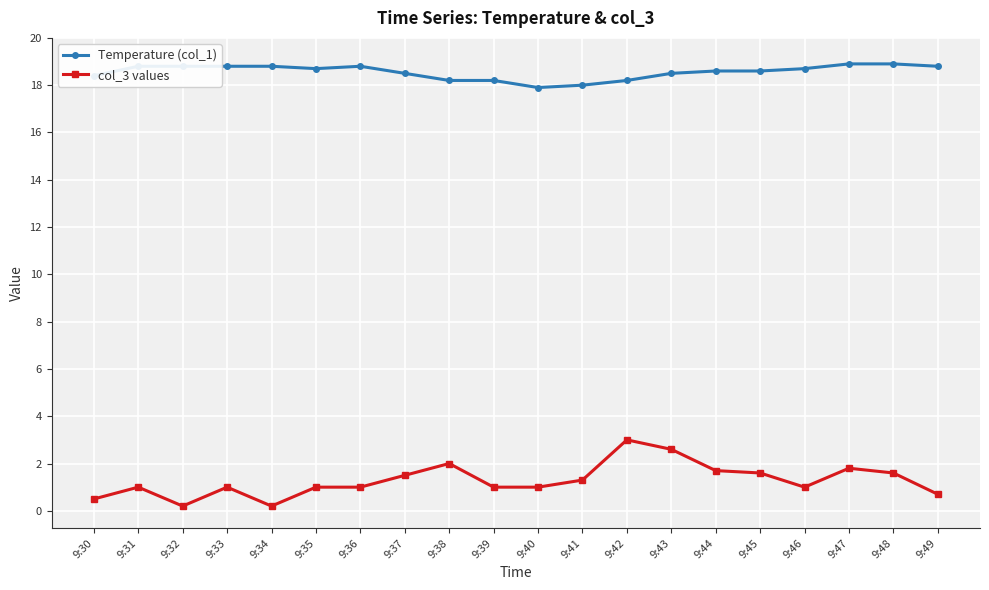

What are all the series names shown in the legend?

Temperature (col_1), col_3 values